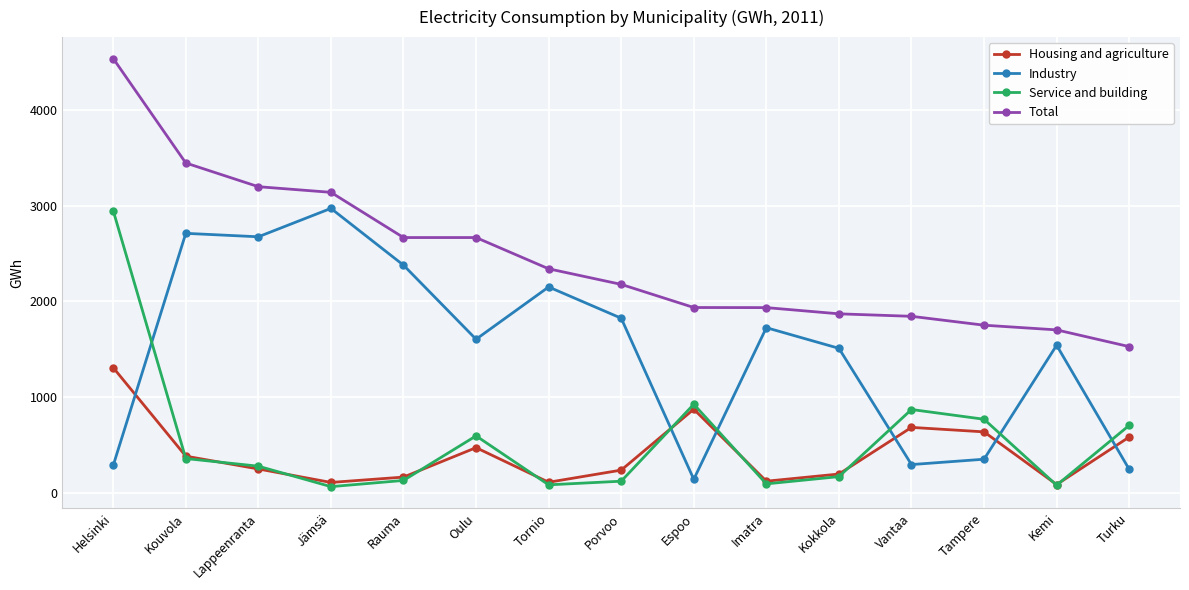

At which category is the sum across all series the highest?

Helsinki